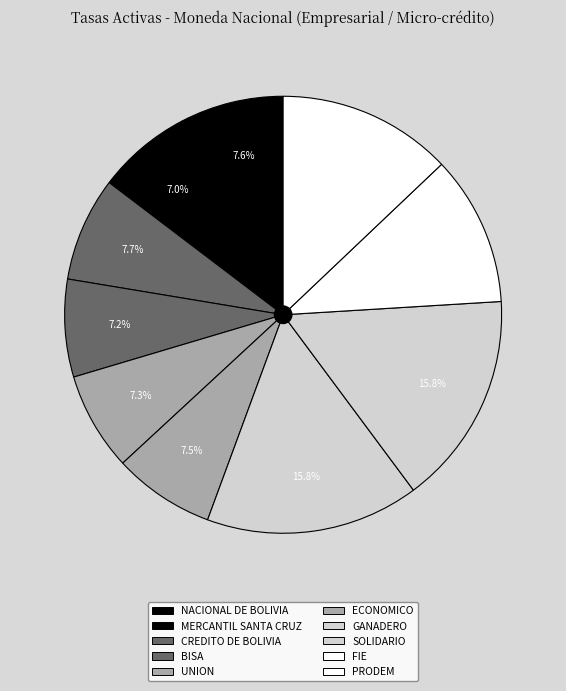

Count the number of slices in the pie.

10